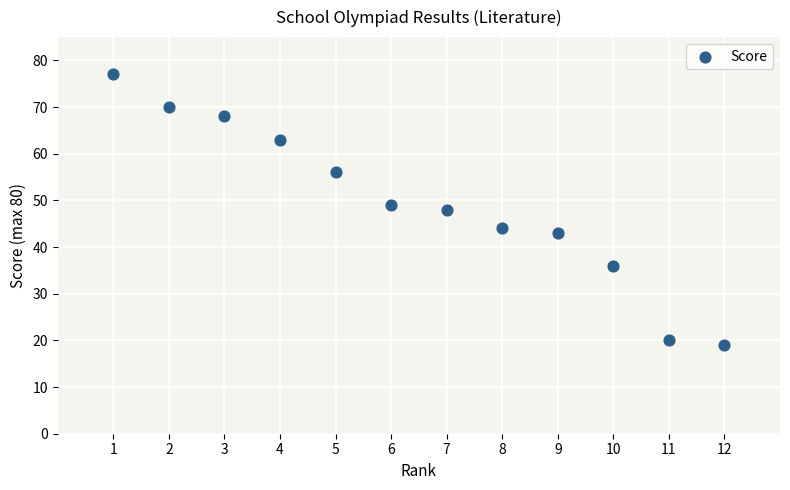

What is the average Y value?

49